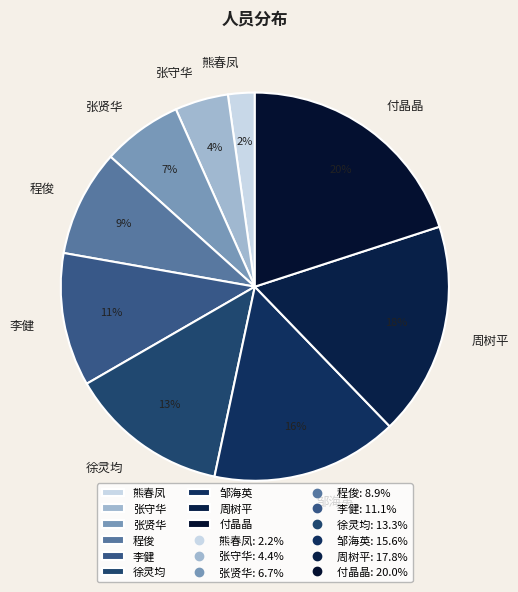

Between 李健 and 熊春凤, which is larger?

李健